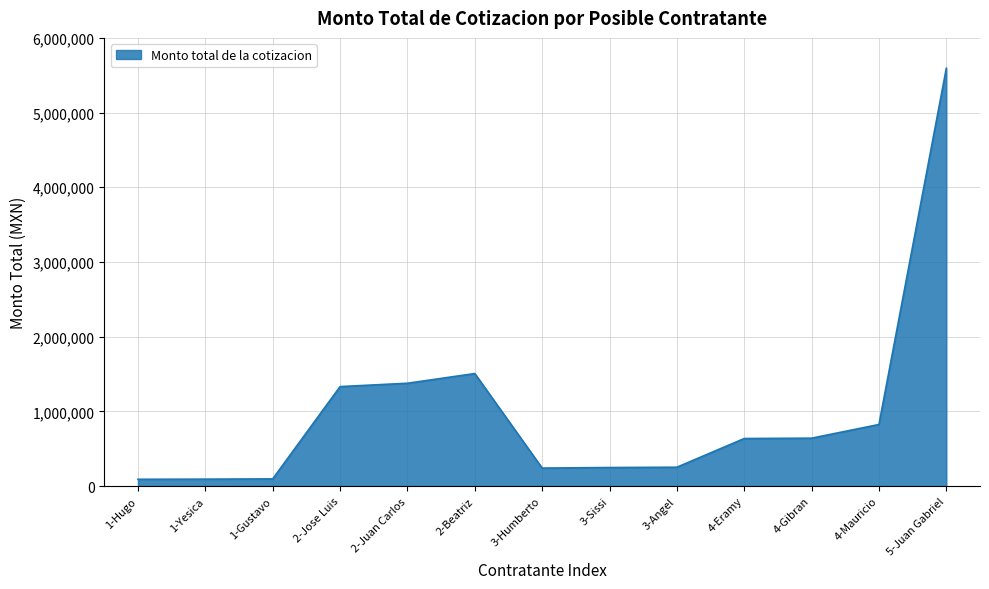

Which category has the highest value across all series?

5-Juan Gabriel